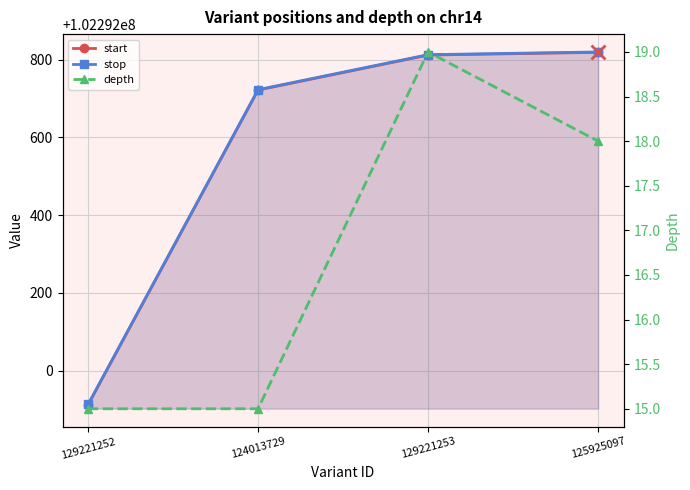

How many interior local peaks does the depth series have?

1